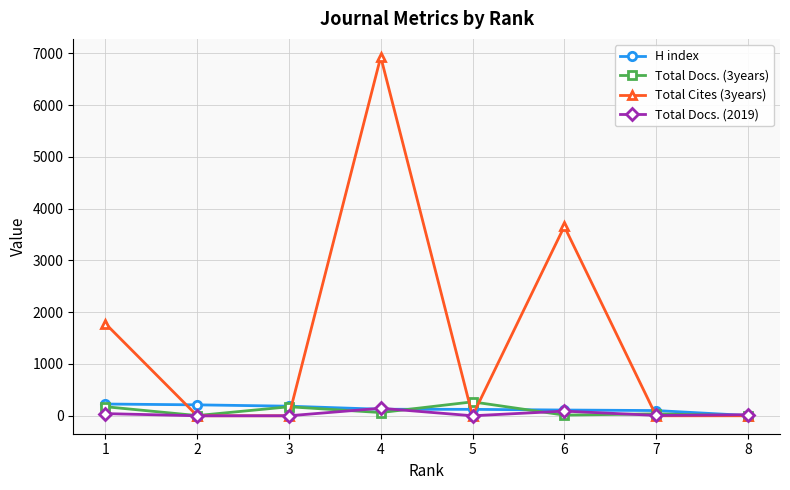

Which series has the widest spread of values?

Total Cites (3years)